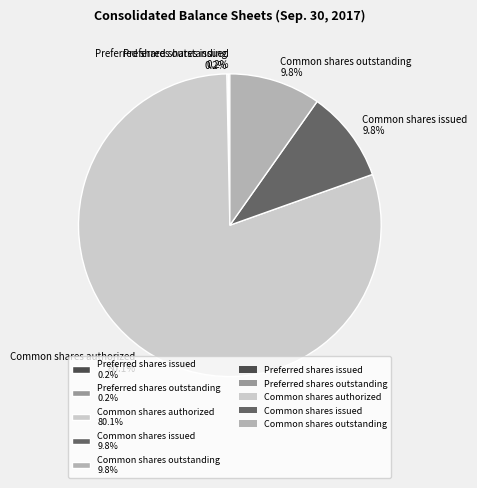

What is the majority slice?

Common shares authorized